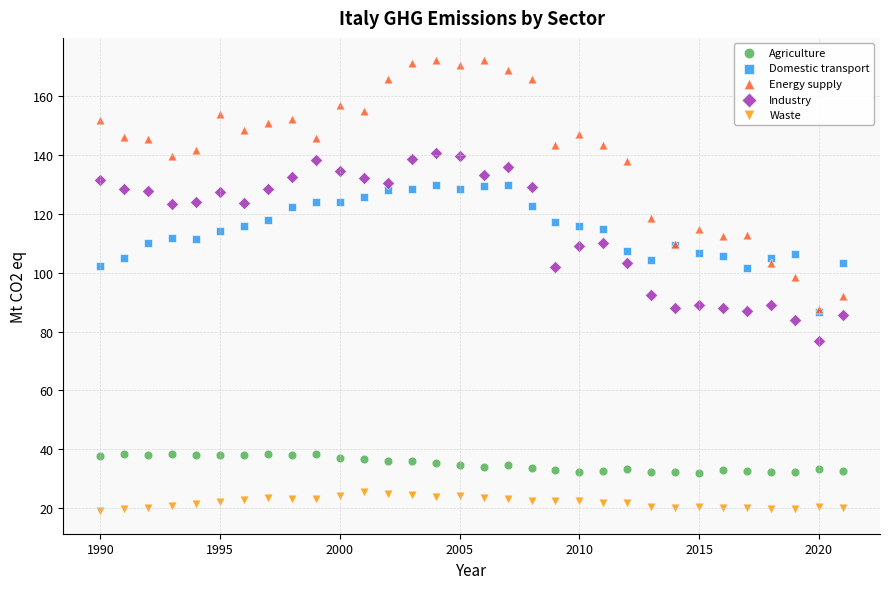

What are all the series names shown in the legend?

Agriculture, Domestic transport, Energy supply, Industry, Waste